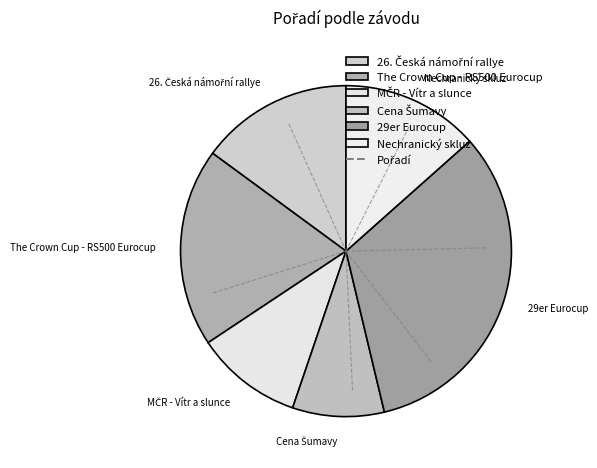

Is it true that The Crown Cup - RS500 Eurocup is 19% of the pie?

True